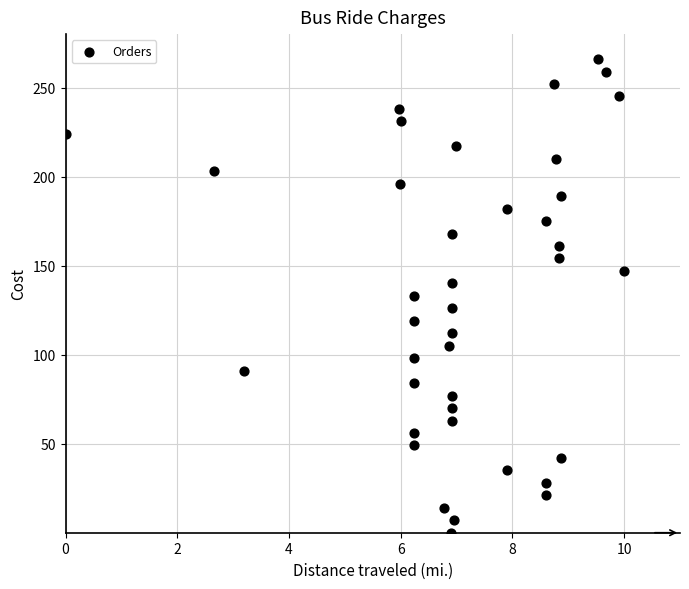

What is the range of Y values (max minus min)?

266